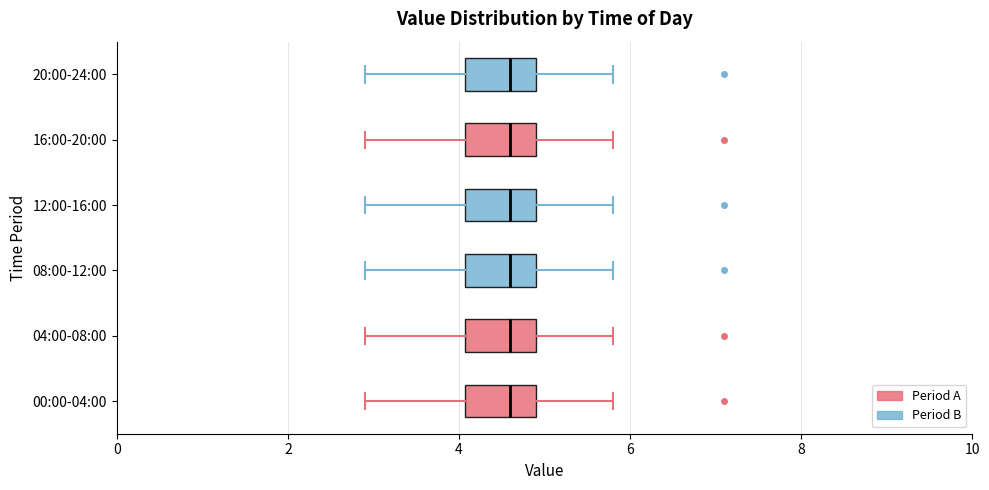

Where is the right edge of the box for 00:00-04:00 on the x-axis? The values are not printed on the chart, so give them approximately, as read against the axis.

5.0